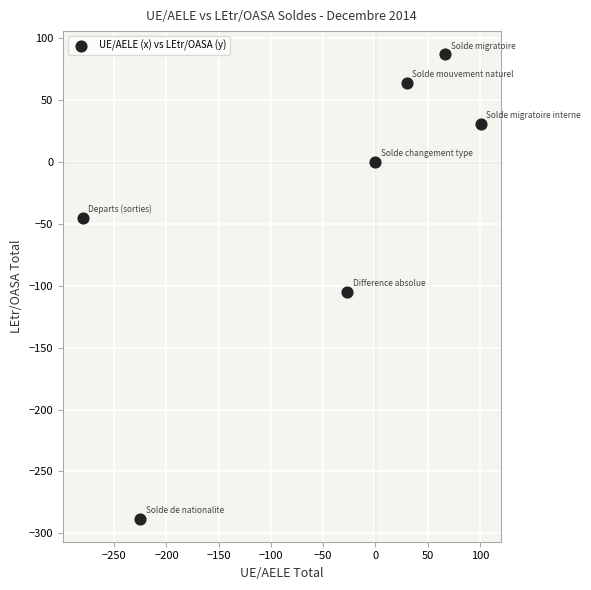

What is the range of Y values (max minus min)?

375